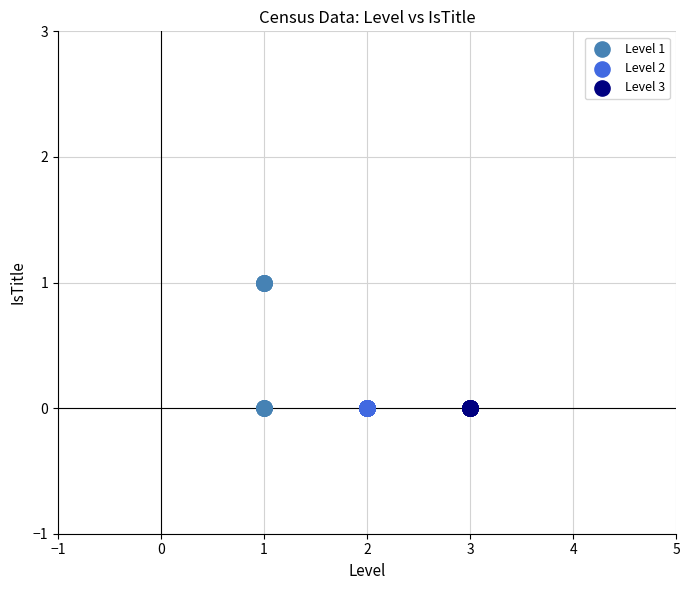

Which series contains the highest Y value?

Level 1